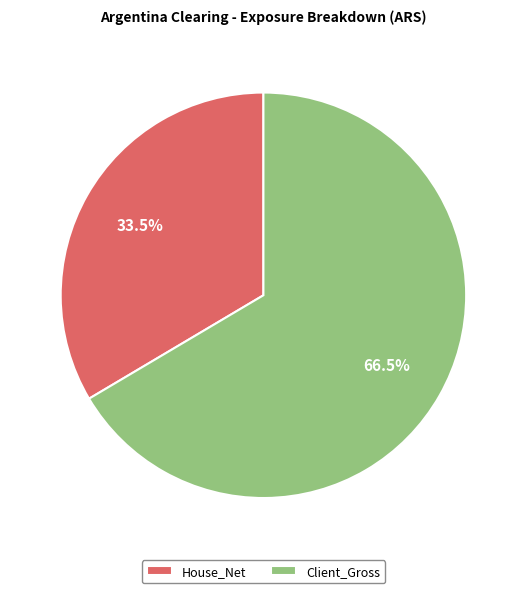

Approximately how many times larger is the value at House_Net compared to Client_Gross?

0.5